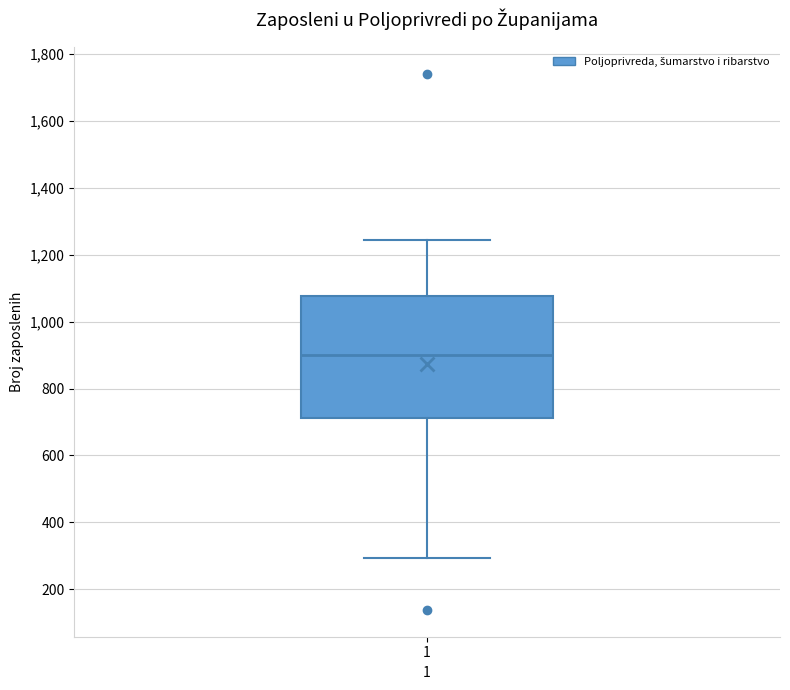

Where is the lower edge of the box at x = 1 on the y-axis? The values are not printed on the chart, so give them approximately, as read against the axis.

720